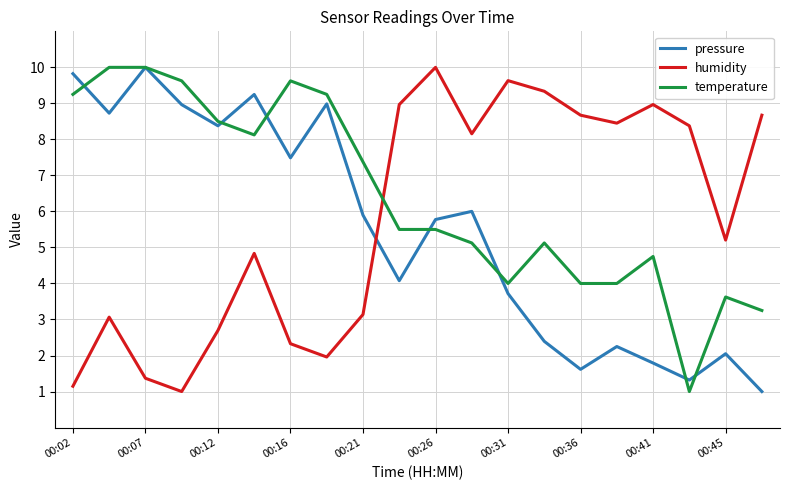

Which series has the largest total across all categories?

temperature